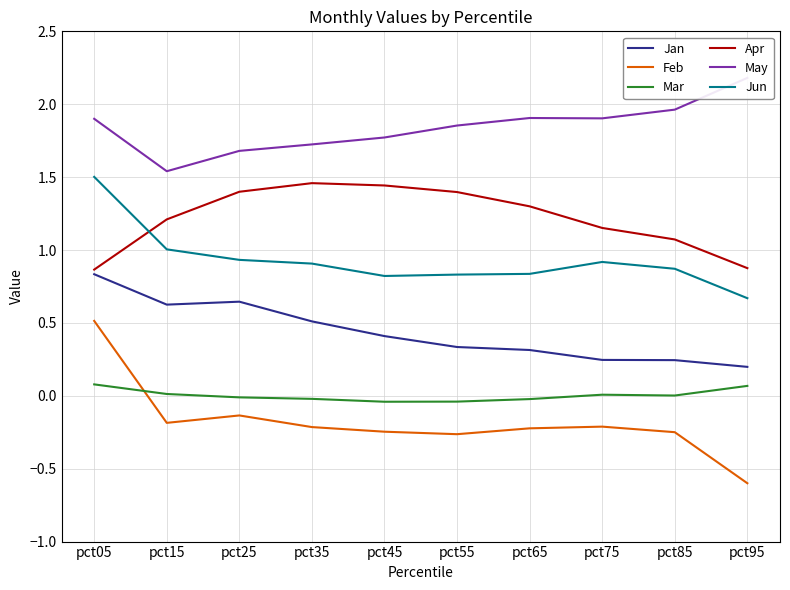

The Apr series shows 0.9 at pct05. True or false?

True